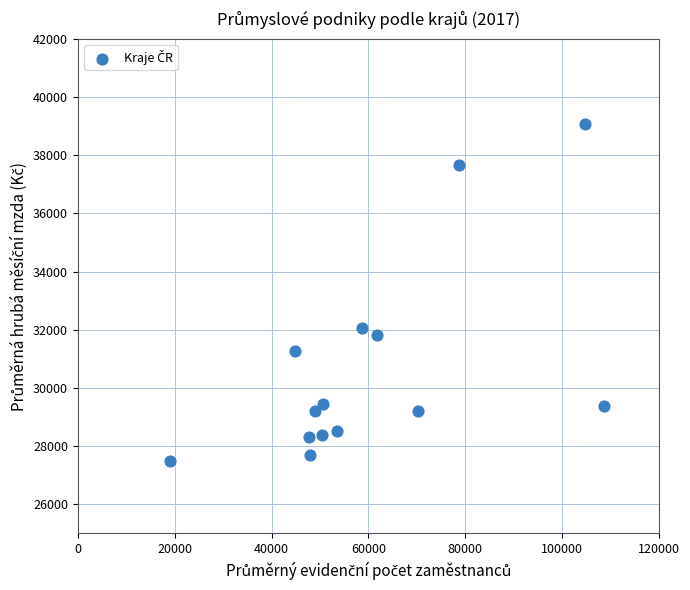

What Y value in the scatter plot is closest to 33290?

32067